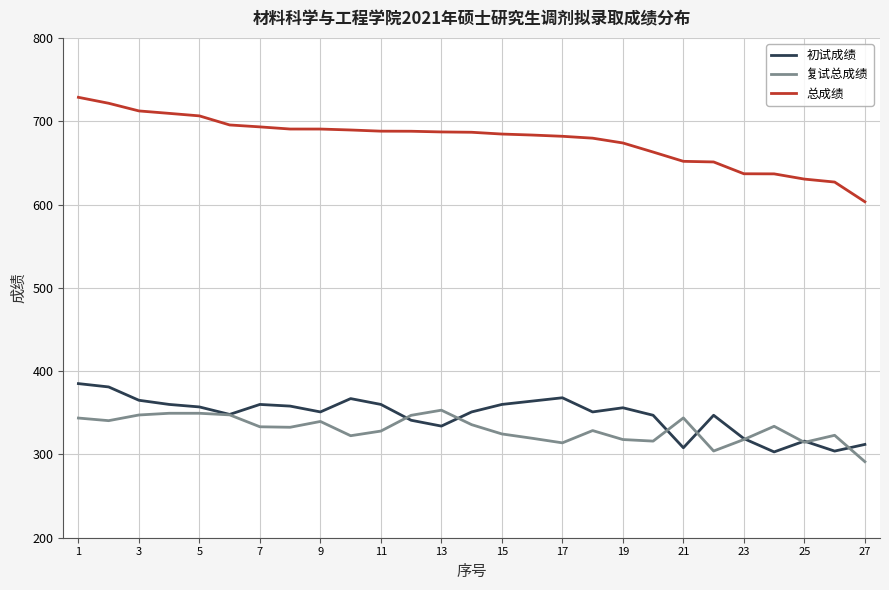

What is the lowest value of the 初试成绩 series?

303.0